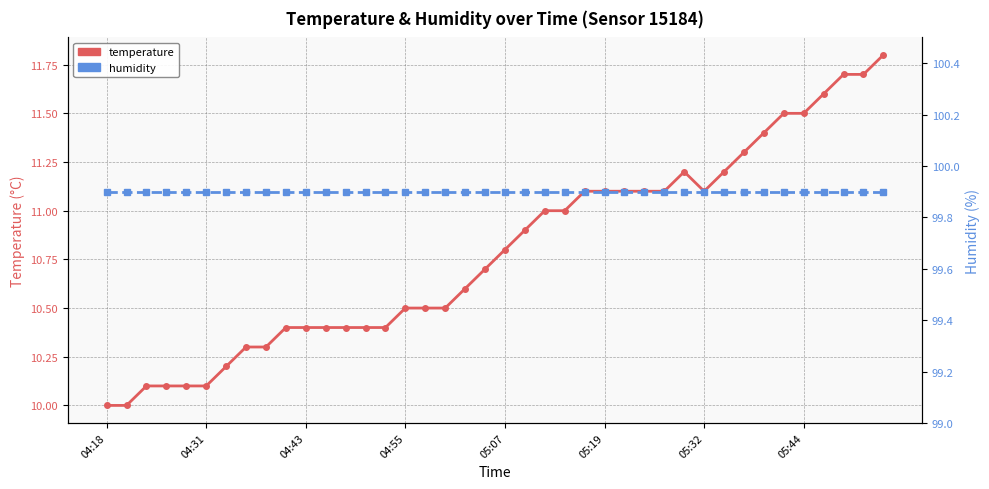

True or false: temperature and humidity cross at least once.

False